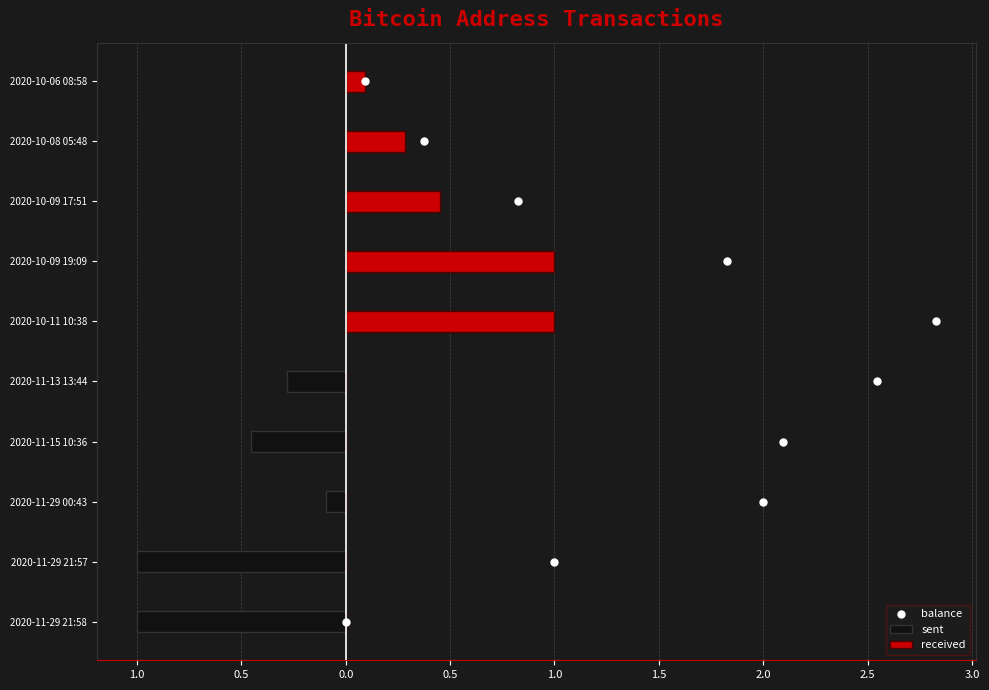

Is the value of sent at 0.5 greater than the value of balance at 1.0?

No